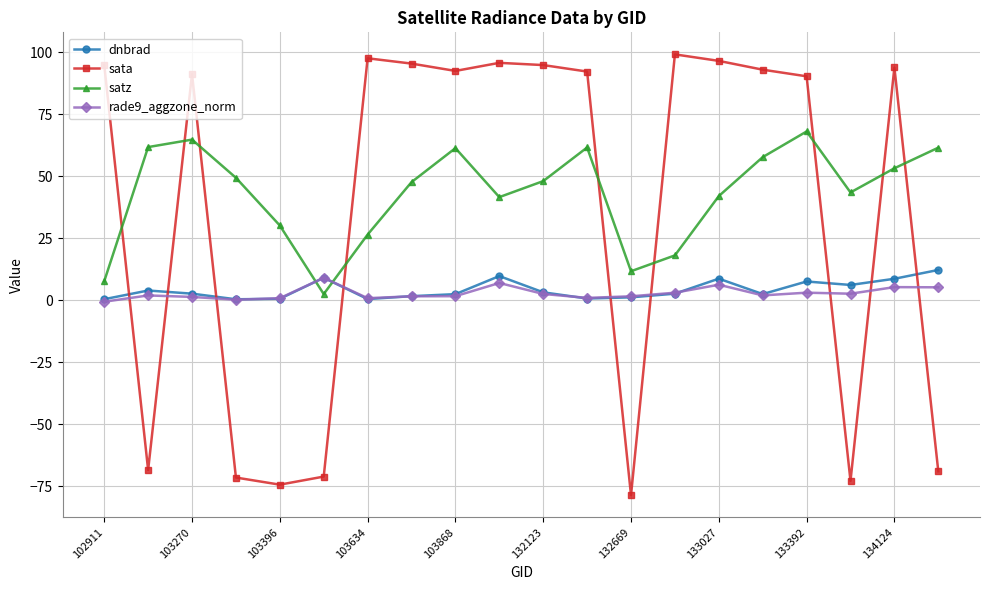

After their last crossing, which series has the higher values: satz or sata?

satz